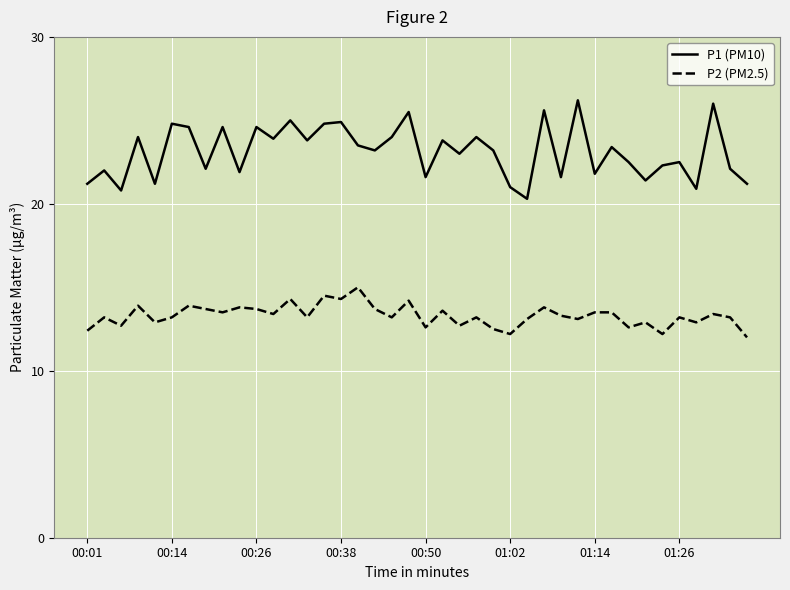

Rank the series by their maximum value, from lowest to highest.

P2 (PM2.5), P1 (PM10)